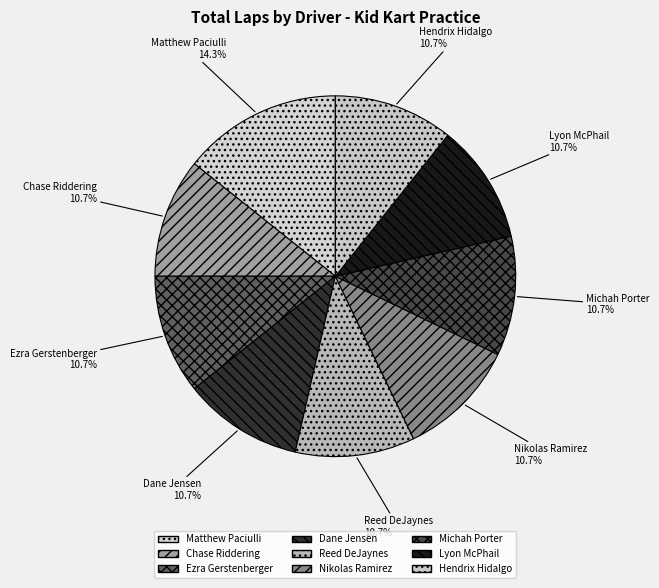

Which category has the biggest portion of the pie?

Matthew Paciulli